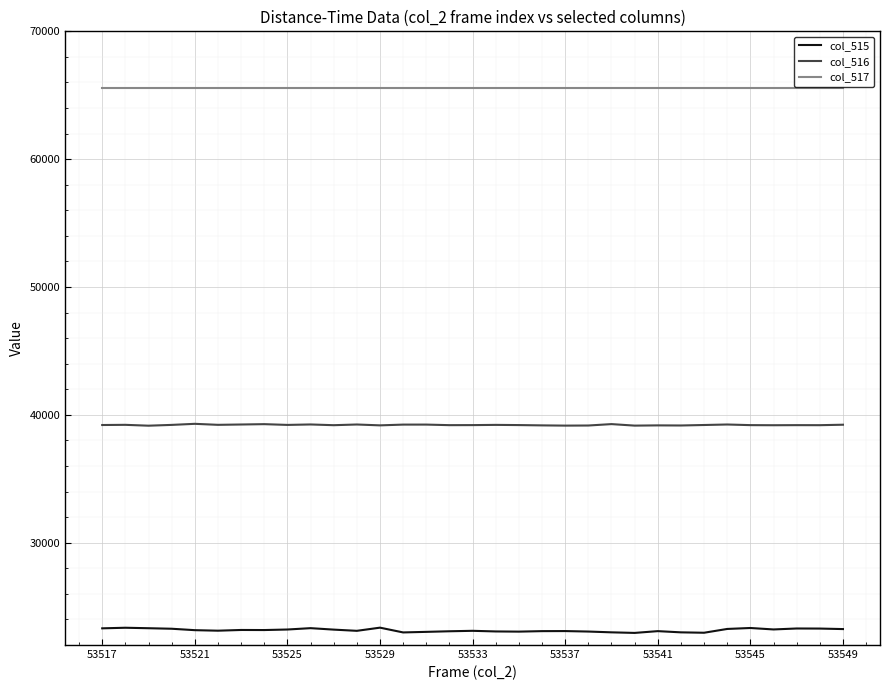

True or false: col_515 and col_517 intersect in this chart.

False